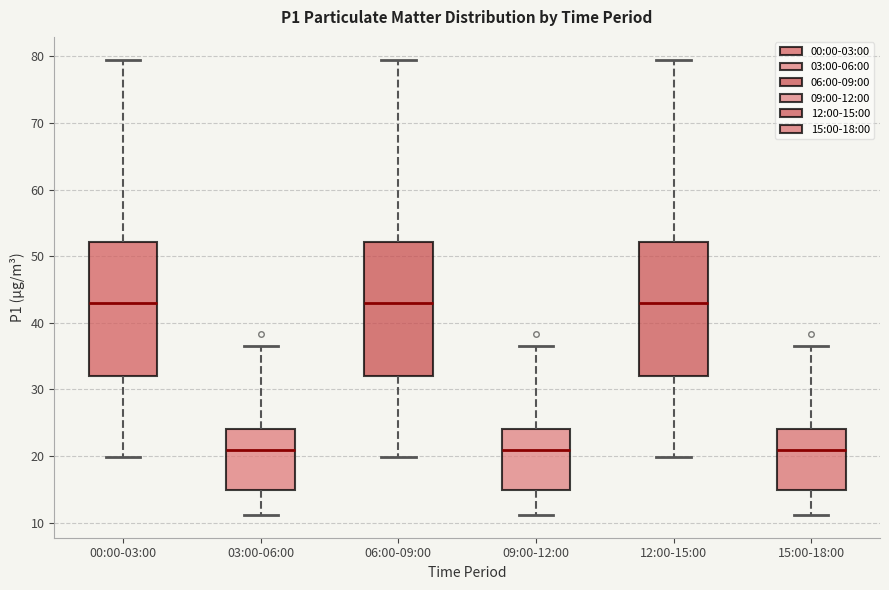

Reading left to right, transcribe this box plot: for each box, give where its median line is, the range the box spans, and where its two whiskers end, as read against the y-axis. The values are not printed on the chart, so give them approximately, as read against the axis.

00:00-03:00: median 43, box 32 to 52, whiskers 20 to 80
03:00-06:00: median 21, box 15 to 24, whiskers 11 to 36
06:00-09:00: median 43, box 32 to 52, whiskers 20 to 80
09:00-12:00: median 21, box 15 to 24, whiskers 11 to 36
12:00-15:00: median 43, box 32 to 52, whiskers 20 to 80
15:00-18:00: median 21, box 15 to 24, whiskers 11 to 36